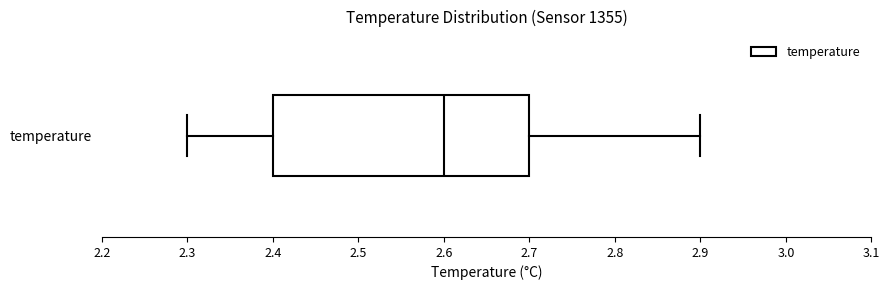

Transcribe this box plot: give where the median line is, the range the box spans, and where the two whiskers end, as read against the x-axis. The values are not printed on the chart, so give them approximately, as read against the axis.

median 2.6, box 2.4 to 2.7, whiskers 2.3 to 2.9